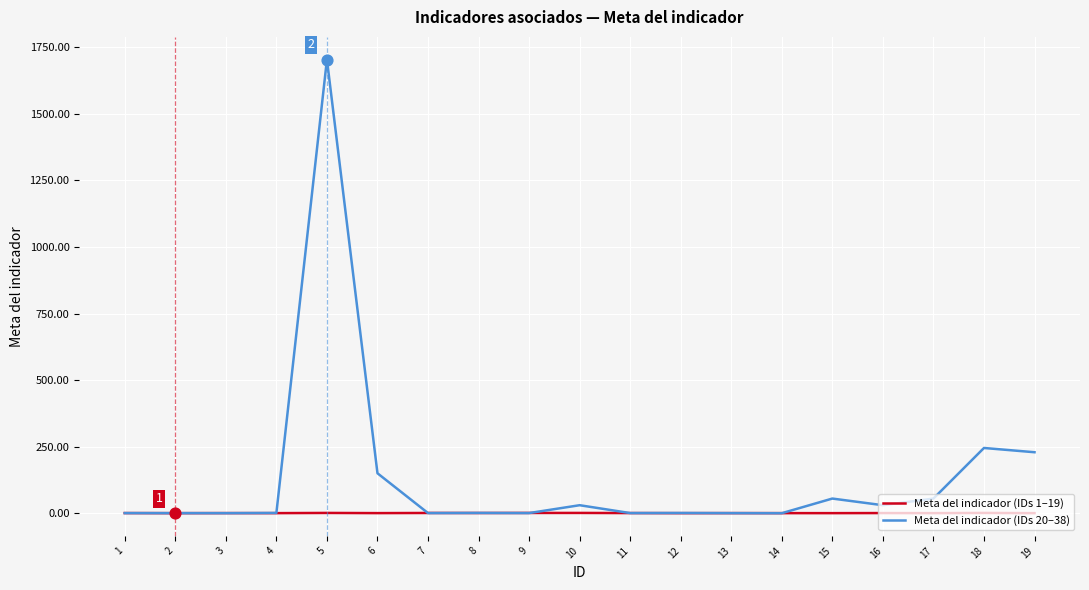

Which series has the largest total across all categories?

Meta del indicador (IDs 20–38)